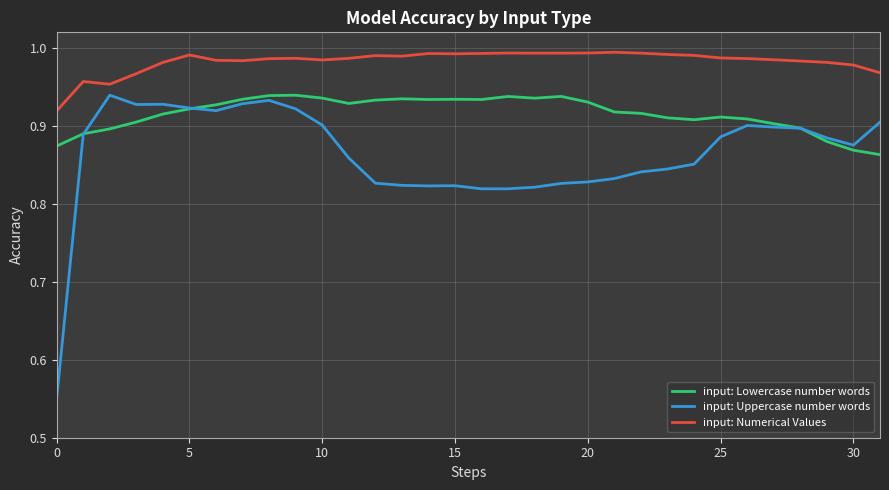

Which series has the widest spread of values?

input: Uppercase number words